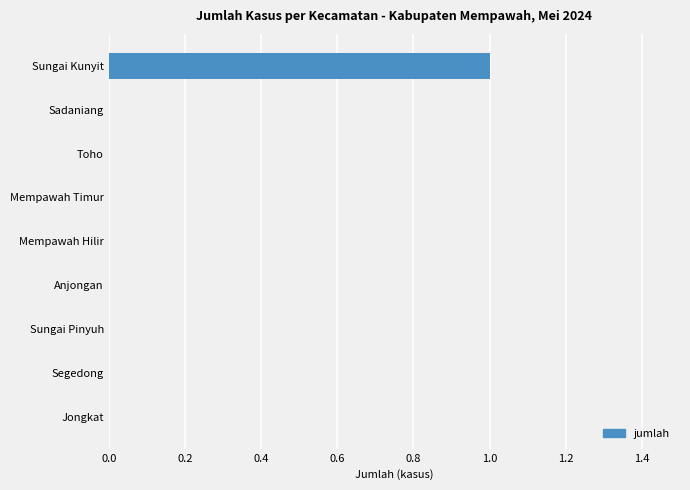

Count the values in the range 0 to 1.

9